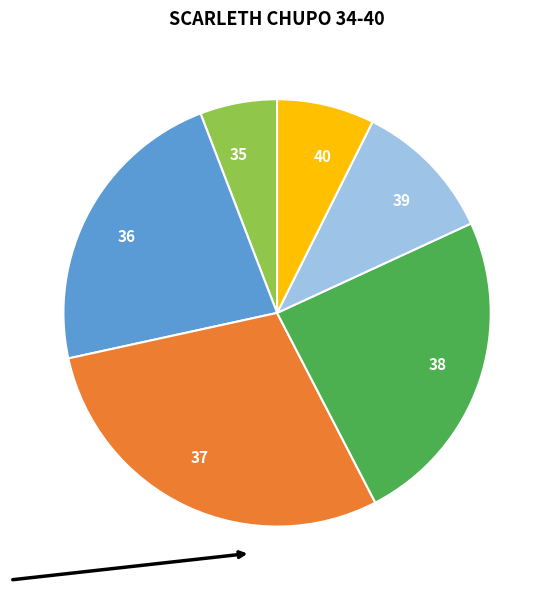

Rank the categories by value from lowest to highest.

35, 40, 39, 36, 38, 37